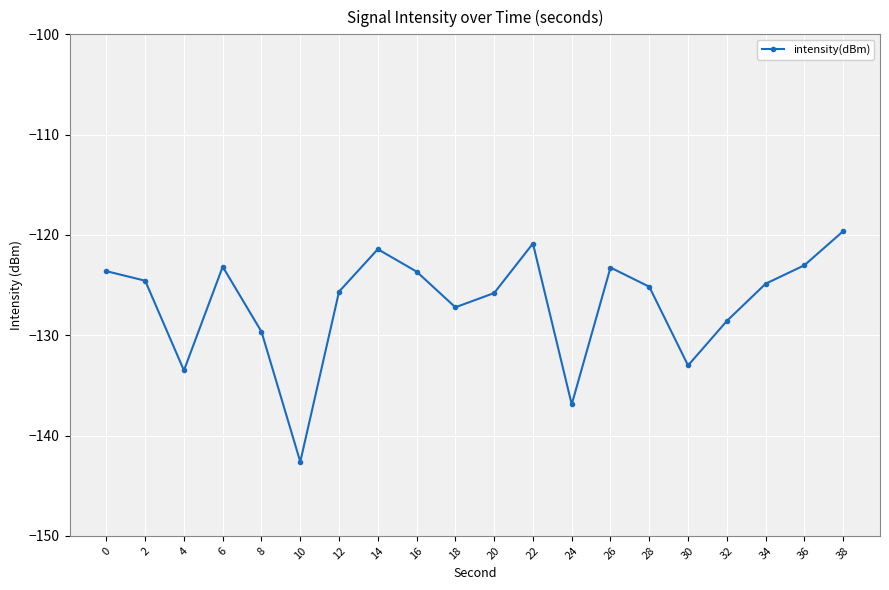

How many interior local valleys (lower than both neighbors) does the data have?

5